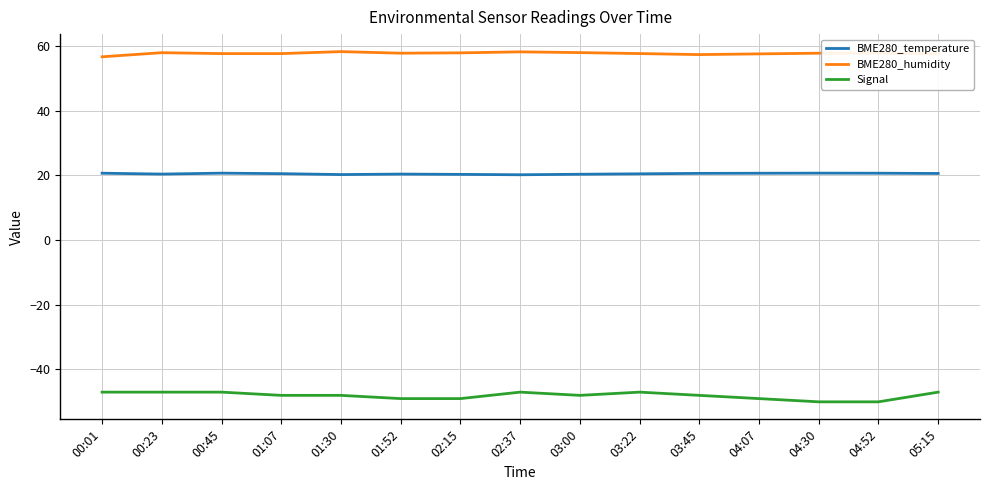

True or false: BME280_humidity and BME280_temperature intersect in this chart.

False